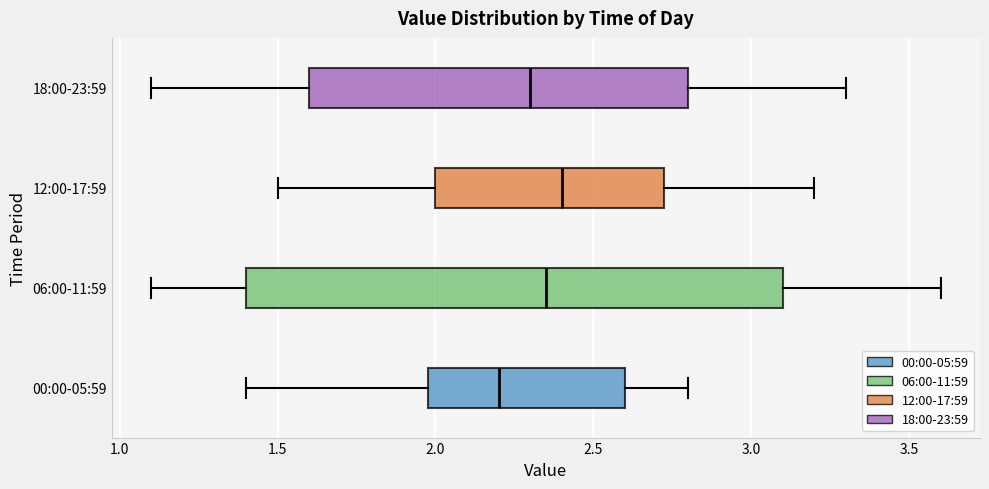

Reading bottom to top, read every box against the x-axis: the position of its median line, the range the box covers, and the ends of its whiskers. The values are not printed on the chart, so give them approximately, as read against the axis.

00:00-05:59: median 2.20, box 2.00 to 2.60, whiskers 1.40 to 2.80
06:00-11:59: median 2.35, box 1.40 to 3.10, whiskers 1.10 to 3.60
12:00-17:59: median 2.40, box 2.00 to 2.75, whiskers 1.50 to 3.20
18:00-23:59: median 2.30, box 1.60 to 2.80, whiskers 1.10 to 3.30